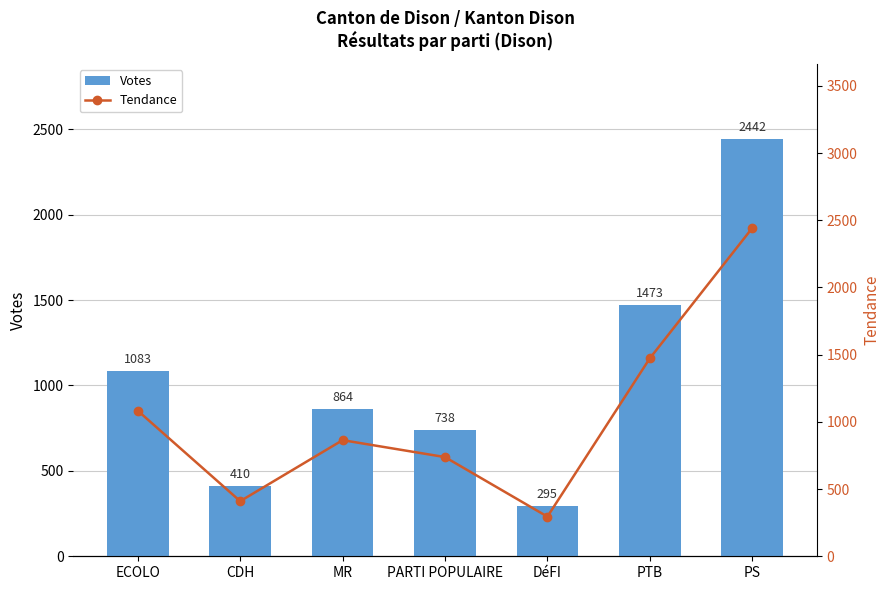

What is the minimum value shown in the chart?

295